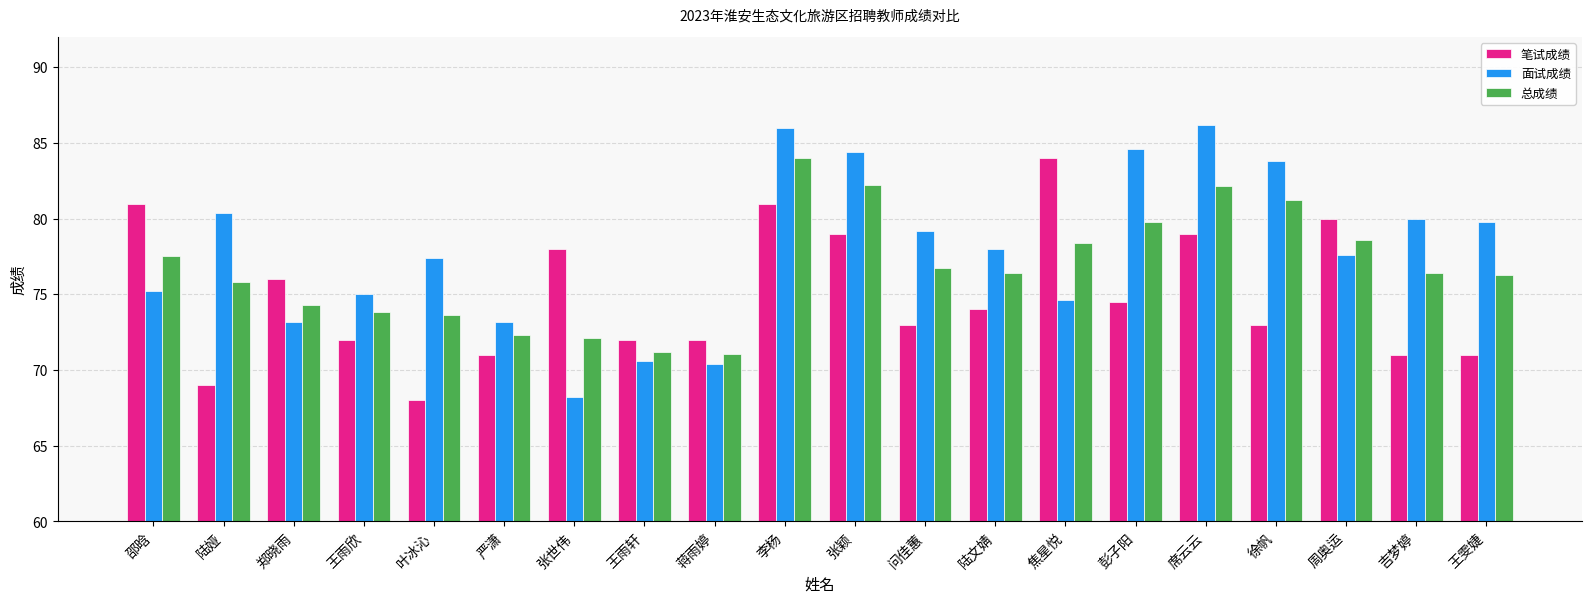

What is the difference between the maximum and second lowest values in the 笔试成绩 series?

15.0